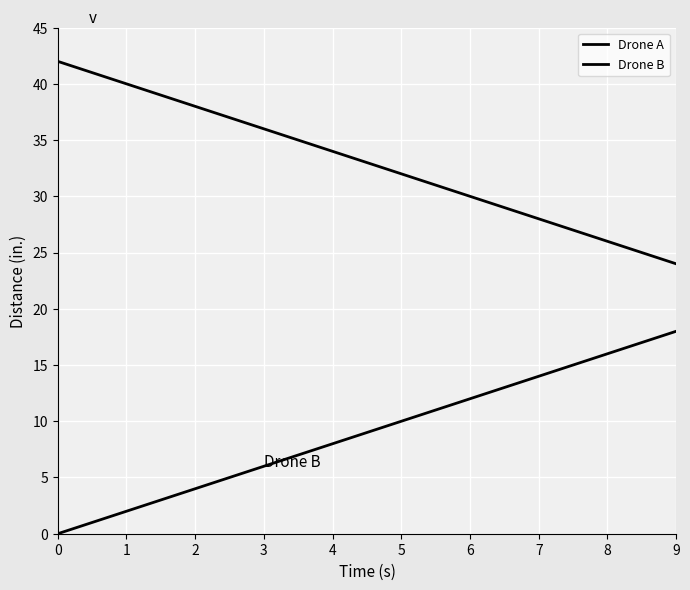

Between 2 and 3, which is larger?

2